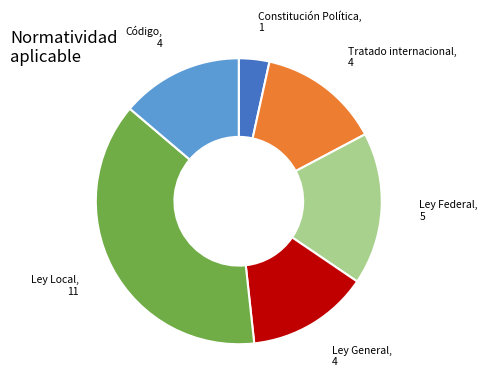

Is there a majority slice in this chart?

No